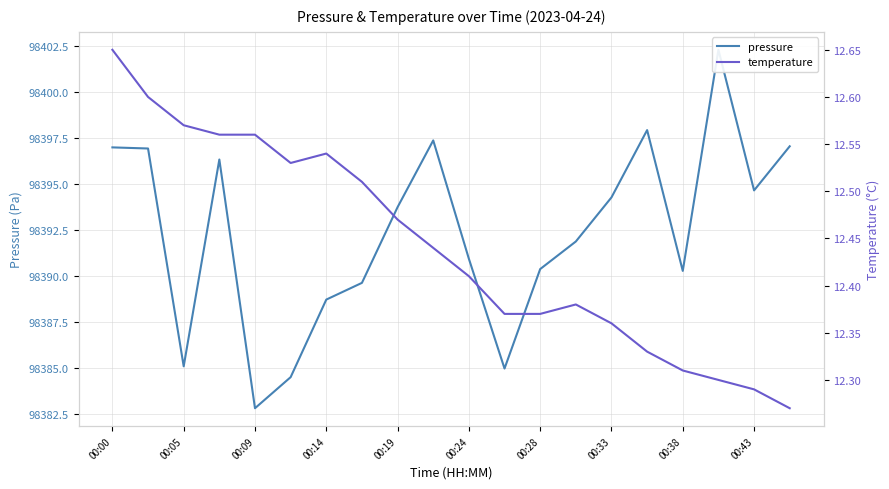

What is the maximum value for temperature?

12.7